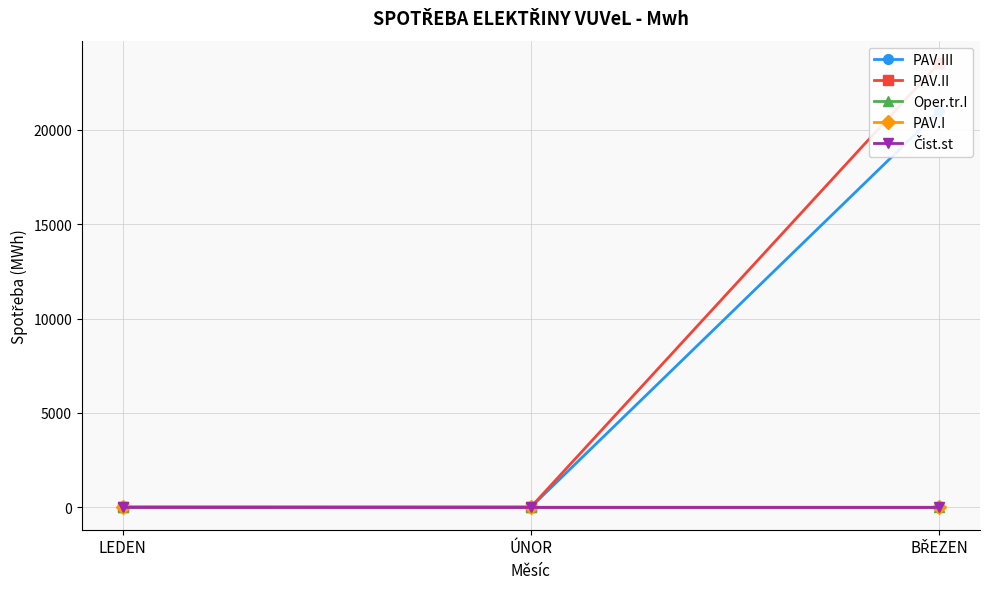

Between BŘEZEN and ÚNOR, which is larger?

BŘEZEN